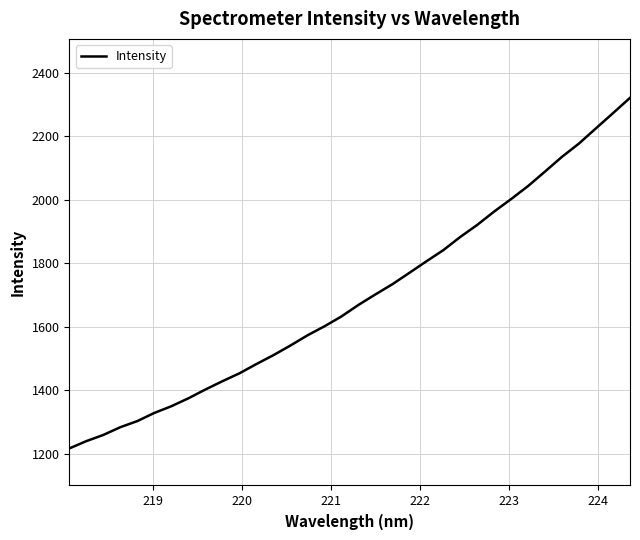

How many series are shown in this chart?

1